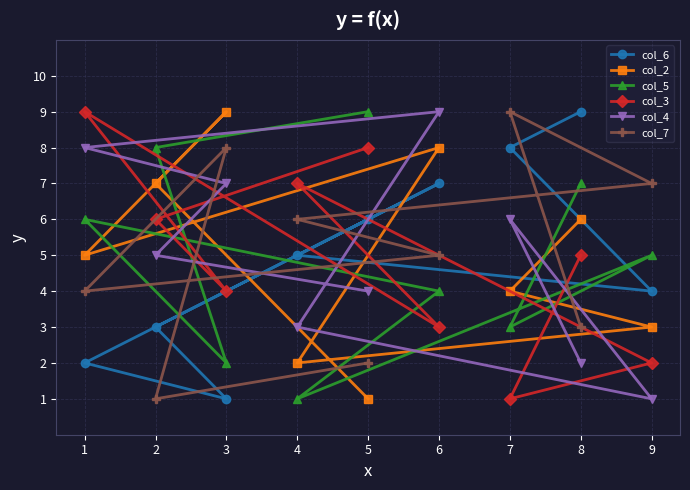

Where is the first local maximum for col_7?

3